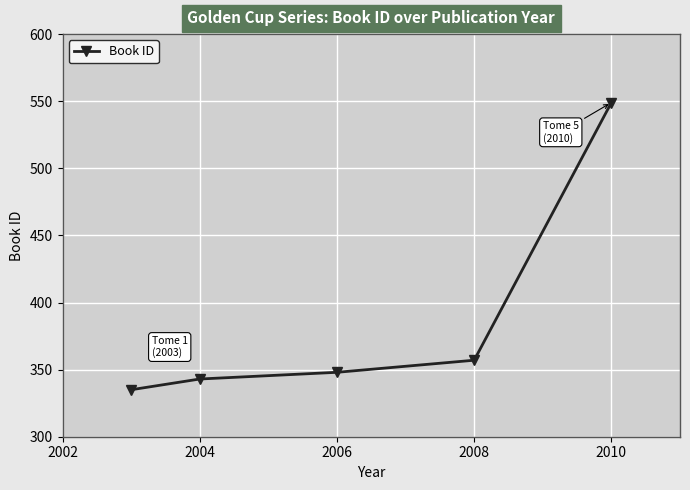

What is the average value?

386